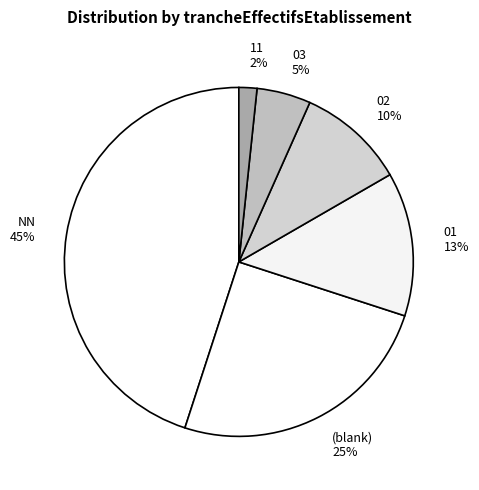

To the nearest percent, what is the average slice percentage?

17%